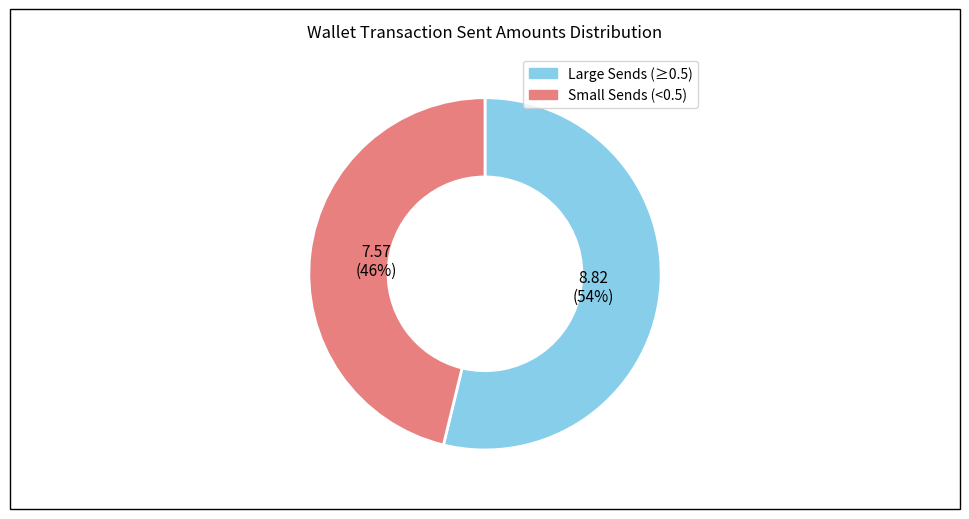

To the nearest percent, what is the difference between the largest and smallest slice percentages?

8%